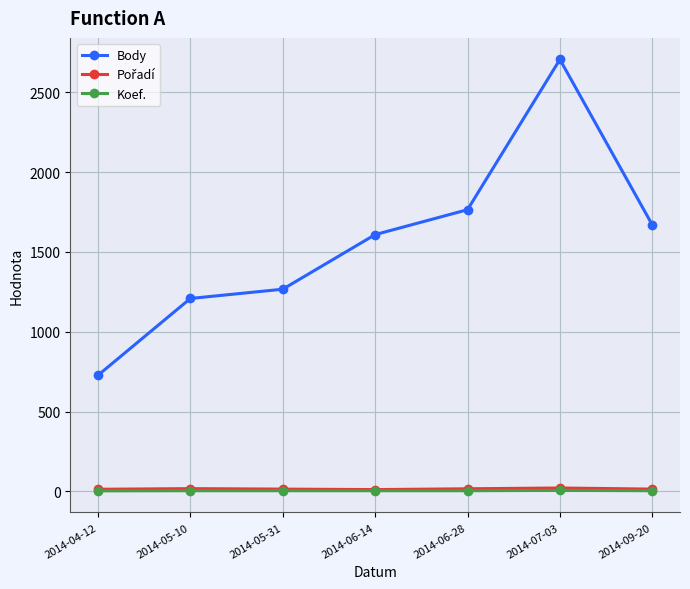

What is the maximum value for Body?

2705